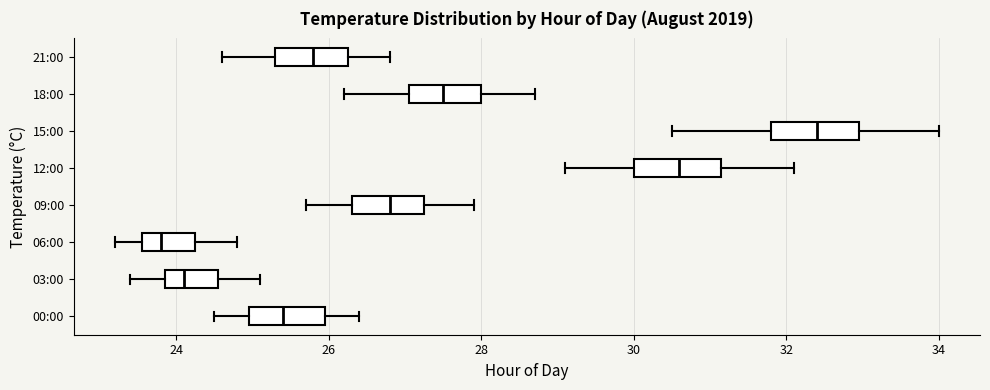

Reading bottom to top, transcribe this box plot: for each box, give where its median line is, the range the box spans, and where its two whiskers end, as read against the x-axis. The values are not printed on the chart, so give them approximately, as read against the axis.

00:00: median 25.4, box 25.0 to 26.0, whiskers 24.6 to 26.4
03:00: median 24.2, box 23.8 to 24.6, whiskers 23.4 to 25.2
06:00: median 23.8, box 23.6 to 24.2, whiskers 23.2 to 24.8
09:00: median 26.8, box 26.4 to 27.2, whiskers 25.8 to 28.0
12:00: median 30.6, box 30.0 to 31.2, whiskers 29.2 to 32.2
15:00: median 32.4, box 31.8 to 33.0, whiskers 30.6 to 34.0
18:00: median 27.6, box 27.0 to 28.0, whiskers 26.2 to 28.8
21:00: median 25.8, box 25.4 to 26.2, whiskers 24.6 to 26.8